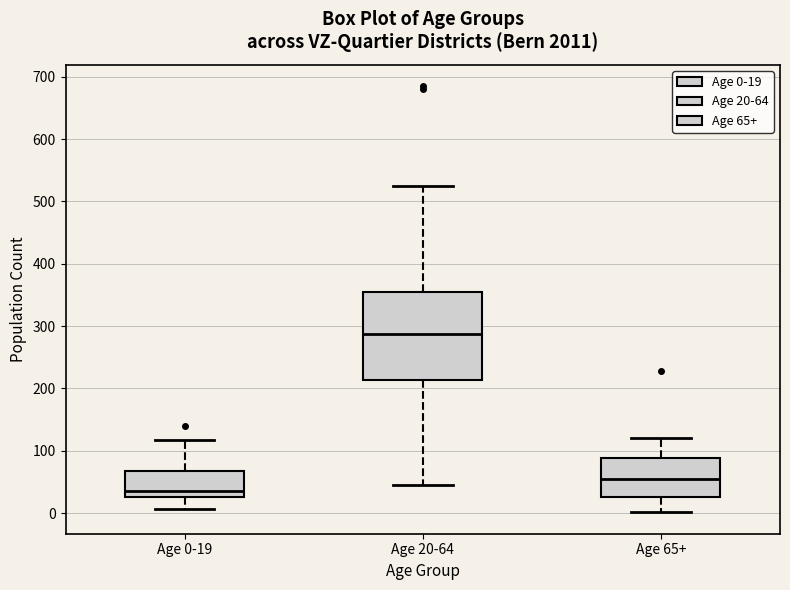

Comparing the boxes themselves (not the whiskers), which one is the tallest?

Age 20-64